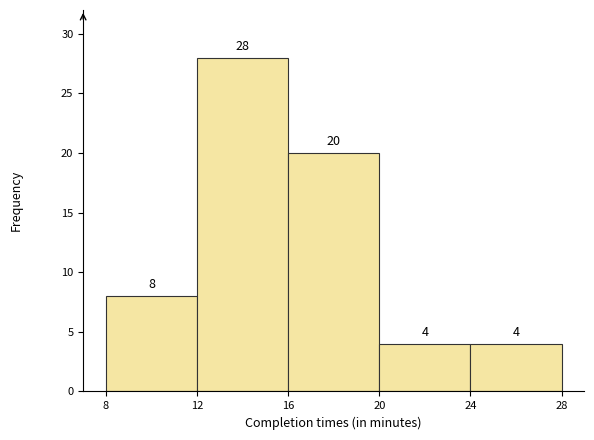

Over which range of the x-axis is the bar tallest?

12 to 16